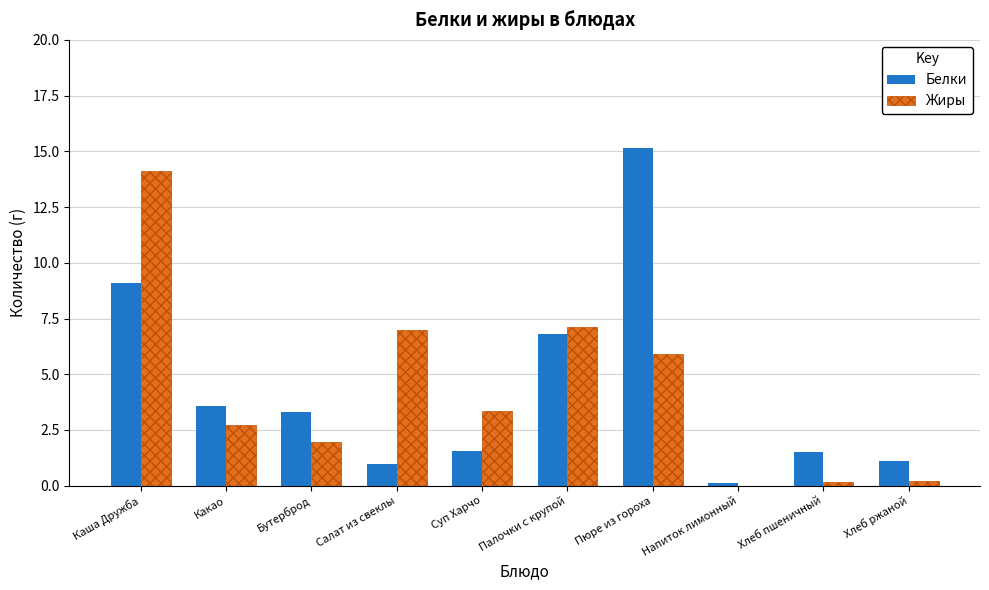

Which series changed the most between Пюре из гороха and Хлеб ржаной?

Белки